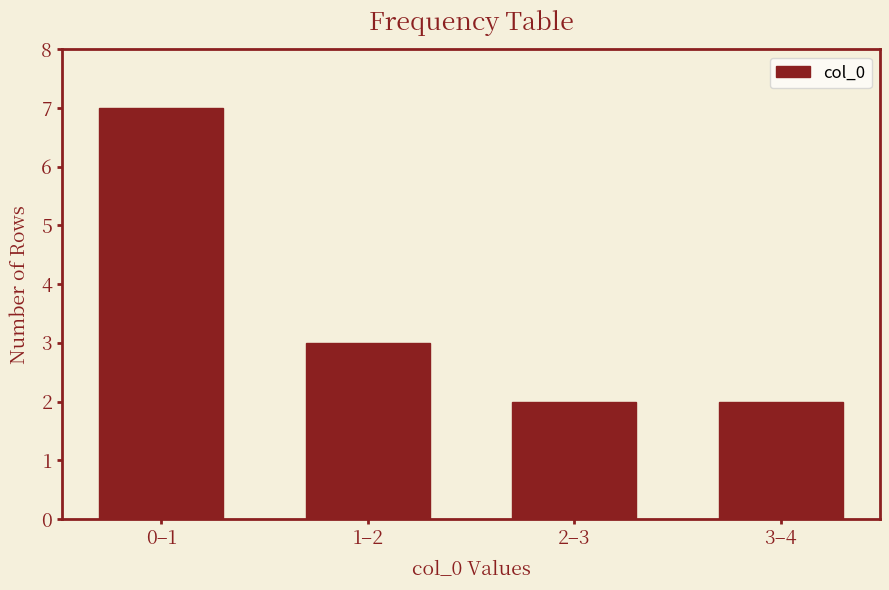

Reading left to right, extract all data points from this chart.

0–1=7	1–2=3	2–3=2	3–4=2